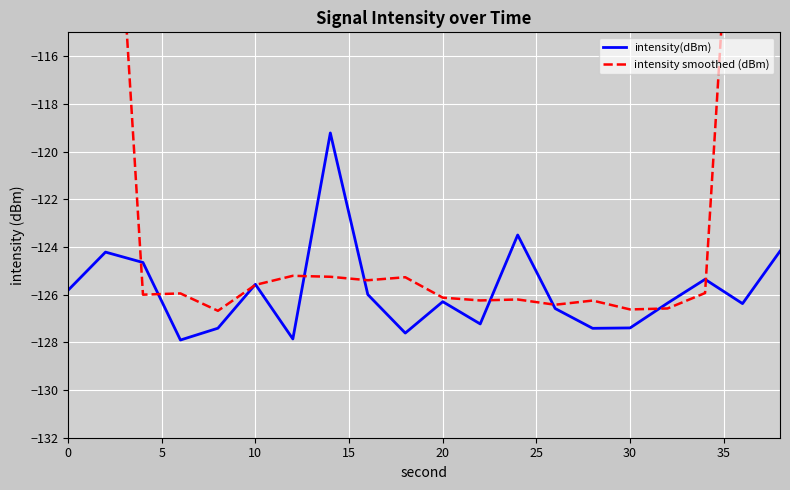

True or false: intensity(dBm) and intensity smoothed (dBm) intersect in this chart.

True